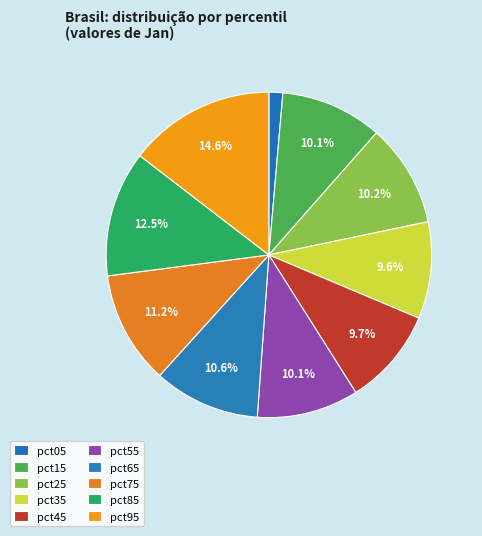

Is there any slice that represents more than half of the pie?

No